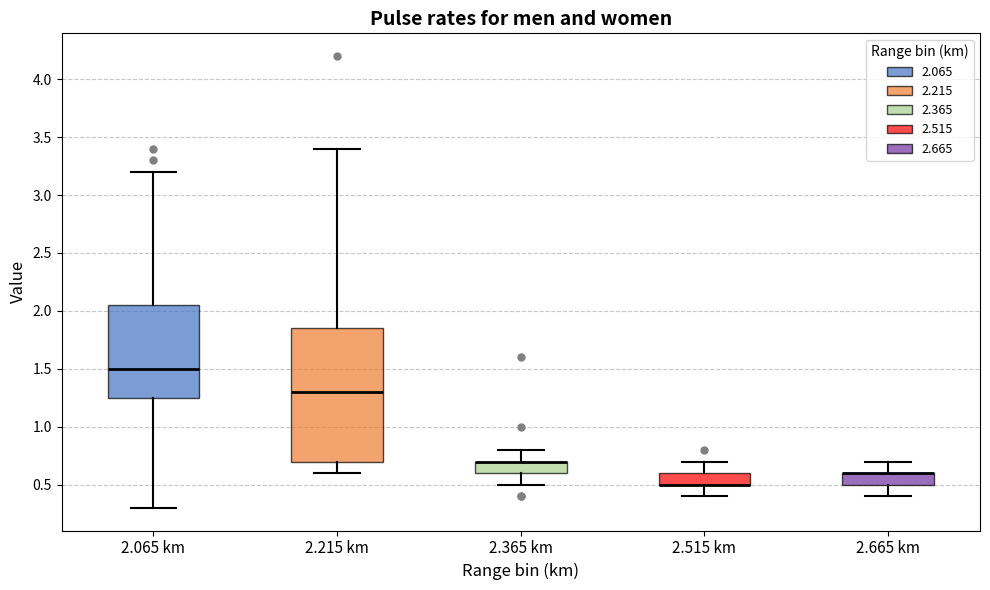

Reading left to right, transcribe this box plot: for each box, give where its median line is, the range the box spans, and where its two whiskers end, as read against the y-axis. The values are not printed on the chart, so give them approximately, as read against the axis.

2.065 km: median 1.50, box 1.25 to 2.05, whiskers 0.30 to 3.20
2.215 km: median 1.30, box 0.70 to 1.85, whiskers 0.60 to 3.40
2.365 km: median 0.70 (drawn on the box's upper edge), box 0.60 to 0.70, whiskers 0.50 to 0.80
2.515 km: median 0.50 (drawn on the box's lower edge), box 0.50 to 0.60, whiskers 0.40 to 0.70
2.665 km: median 0.60 (drawn on the box's upper edge), box 0.50 to 0.60, whiskers 0.40 to 0.70